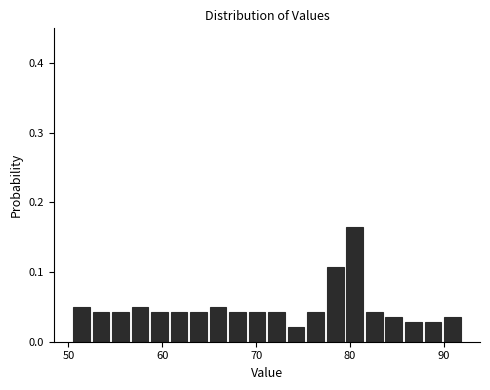

Read against the x-axis, roughly where is the centre of the tallest bar?

81